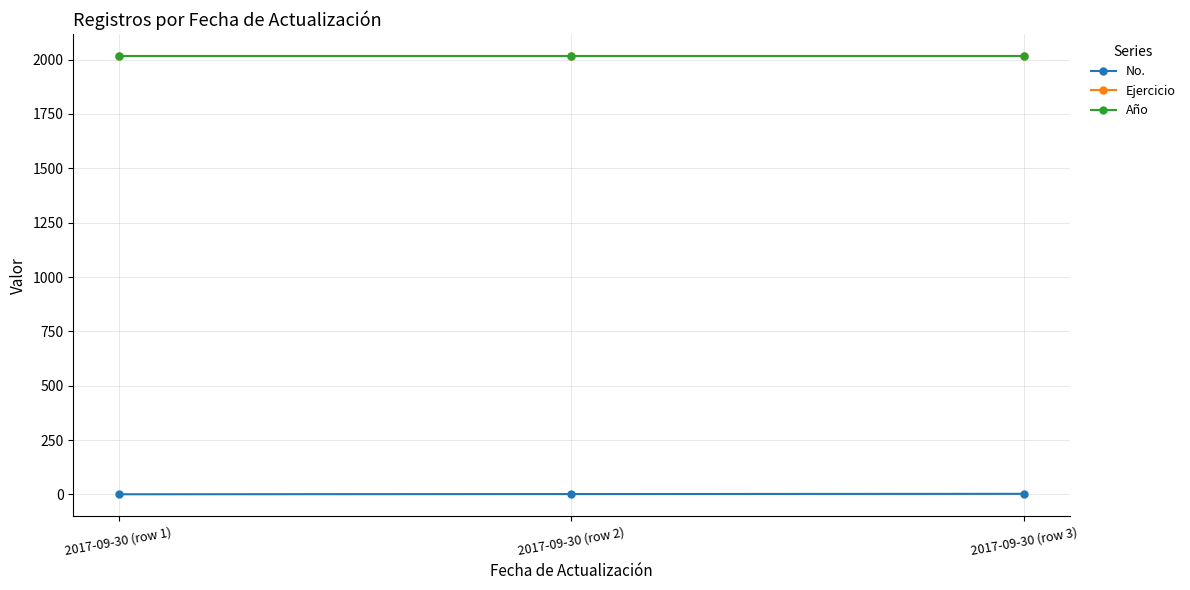

Reading left to right, transcribe all the data shown in this chart.

No.: 1	2	3
Ejercicio: 2017	2017	2017
Año: 2017	2017	2017